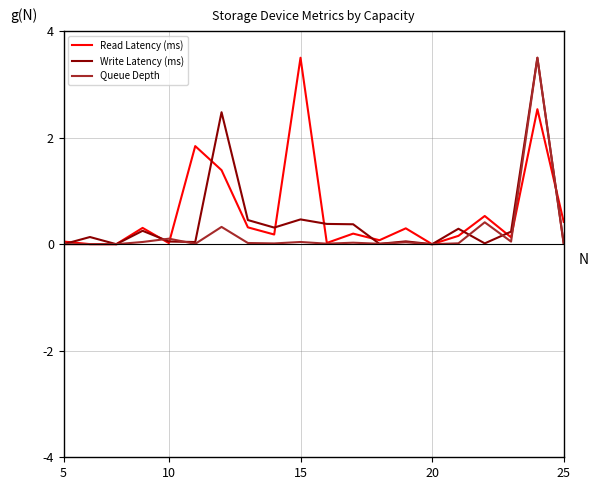

What is the maximum value shown in the chart?

3.5